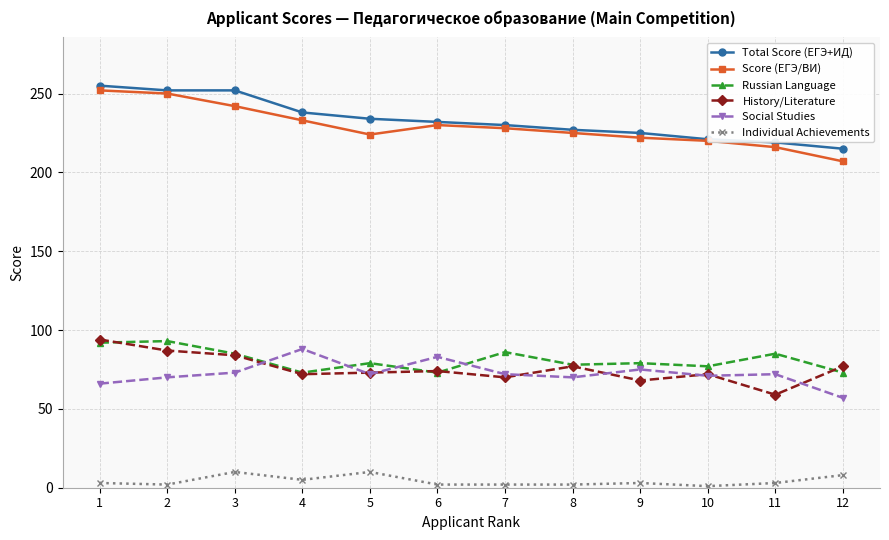

What is the difference between the second highest and second lowest values in the Score (ЕГЭ/ВИ) series?

34